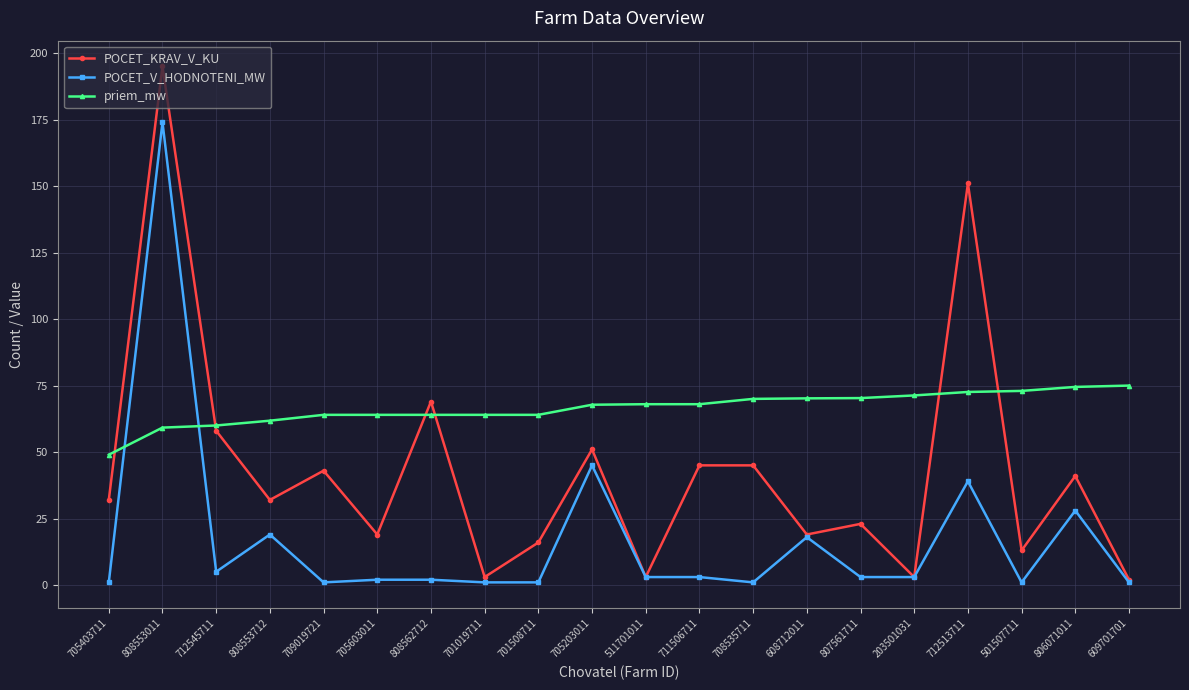

At which label is POCET_V_HODNOTENI_MW closest to 87?

705203011